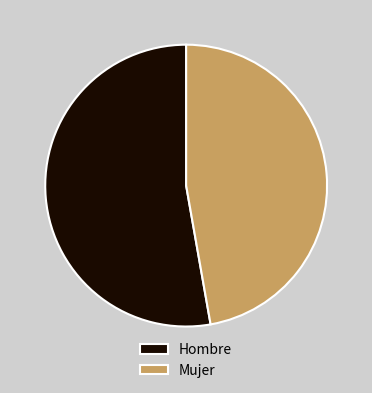

True or false: Hombre accounts for 53% of the total.

True